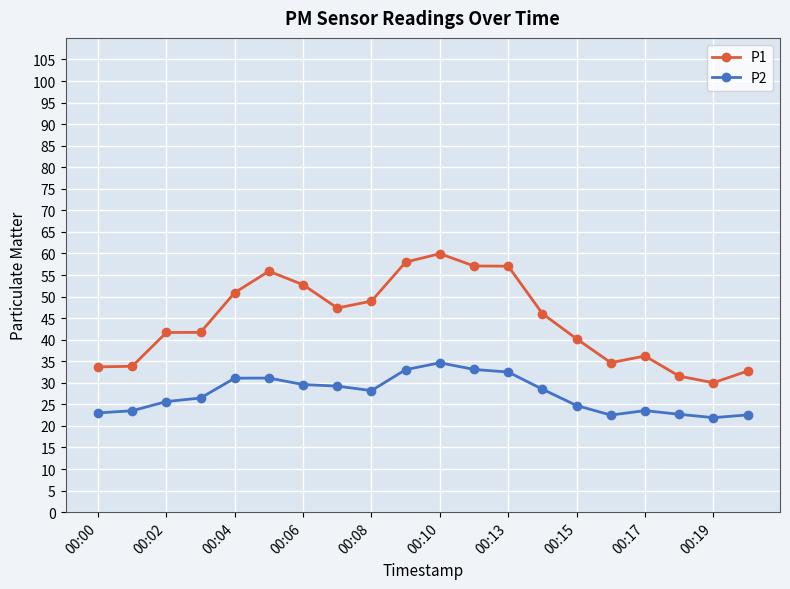

Which series has the largest total across all categories?

P1